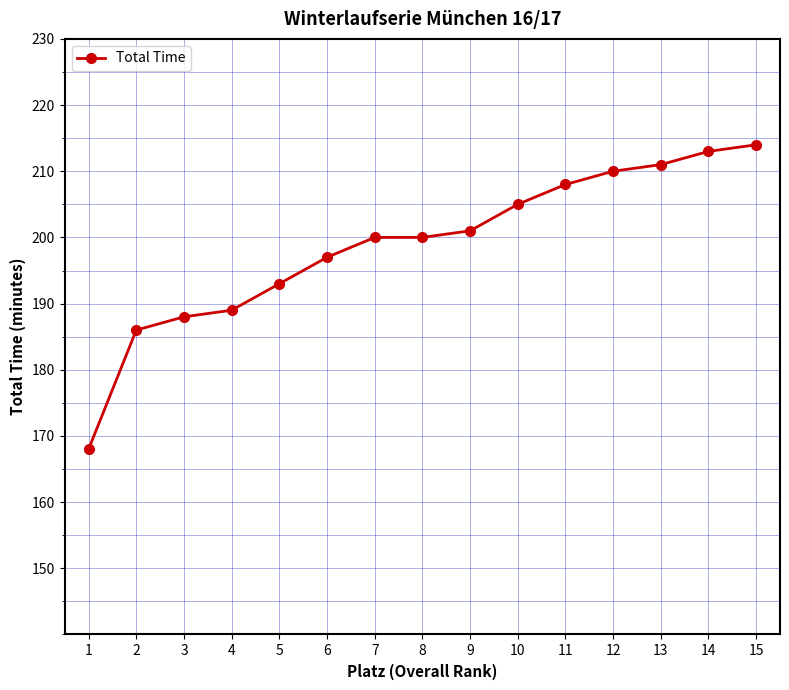

What is the change in value from 6 to 11?

+11